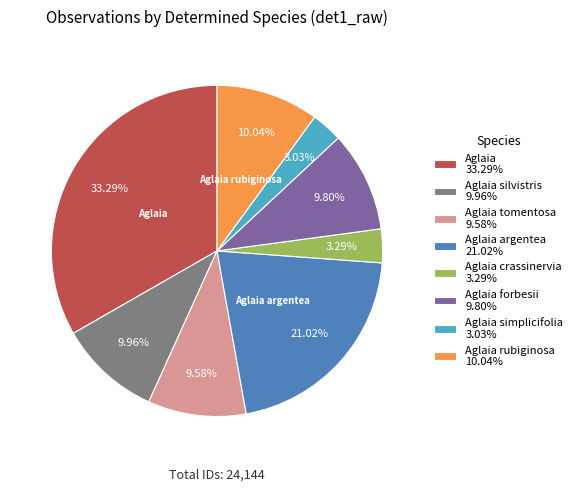

How many slices are in this pie chart?

8